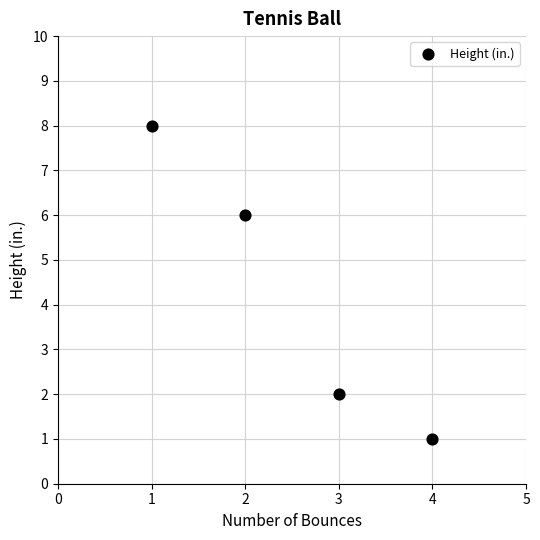

What is the range of Y values (max minus min)?

7